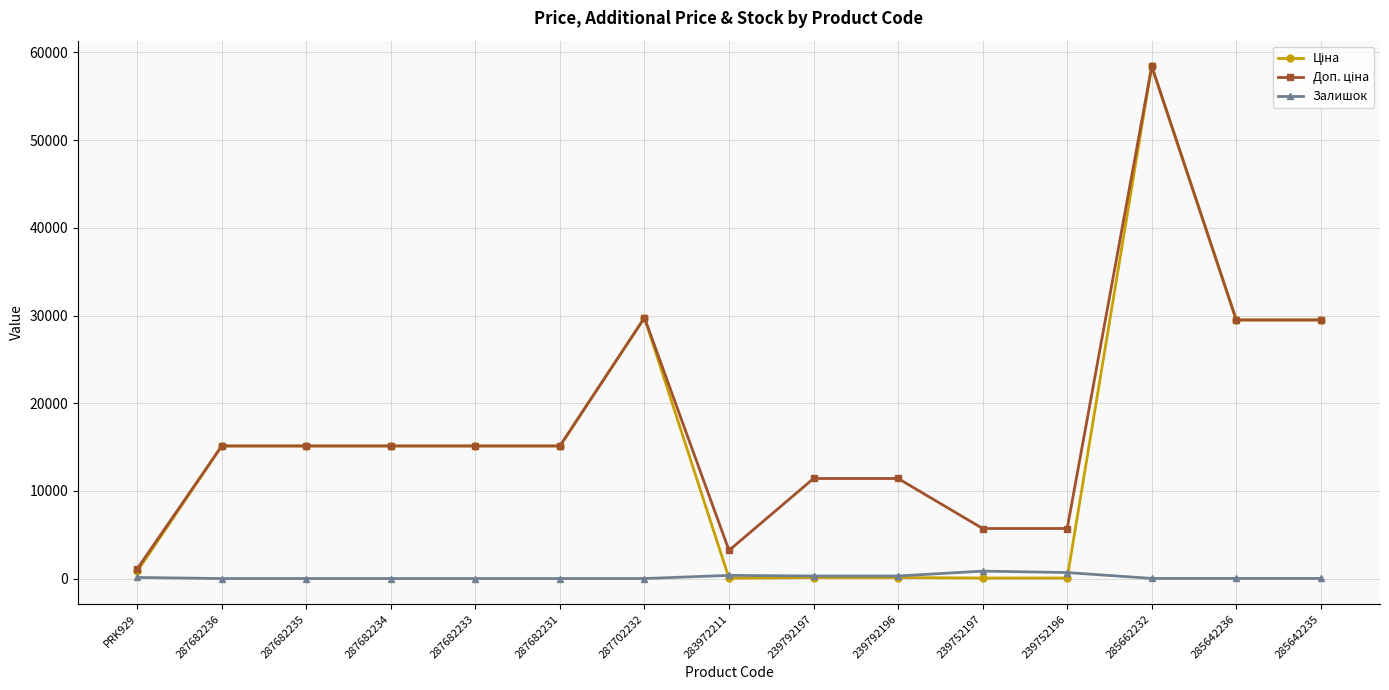

What is the difference between the highest and lowest values at 287682235?

15120.0